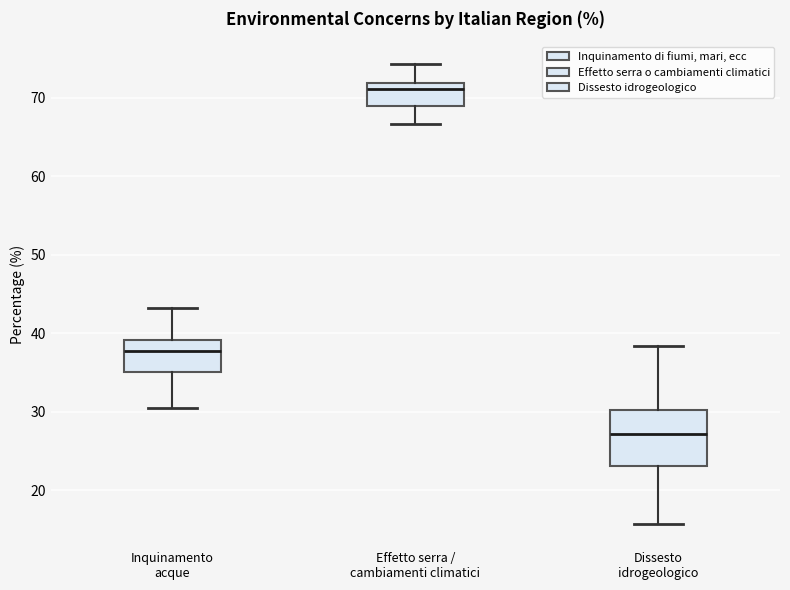

Which box has the highest median line?

Effetto serra / cambiamenti climatici